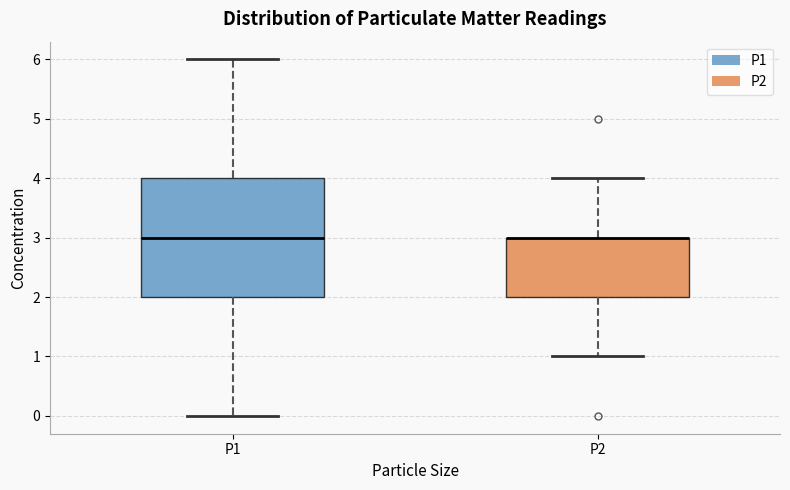

Where is the lower edge of the box for P2 on the y-axis? The values are not printed on the chart, so give them approximately, as read against the axis.

2